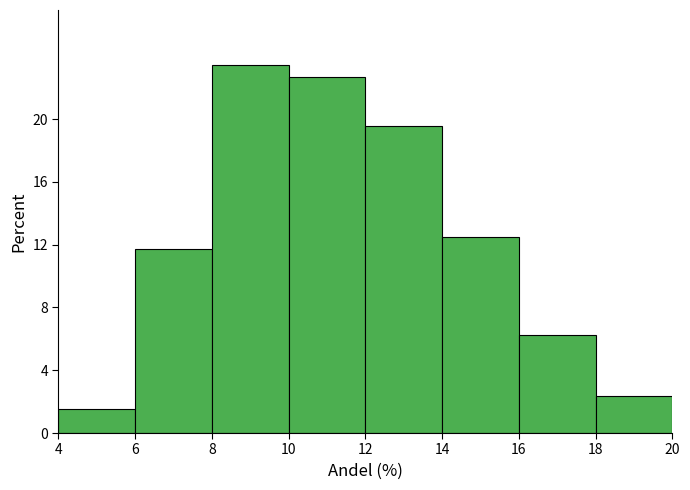

How tall is the bar that spans 4 to 6 on the x-axis? The values are not printed on the chart, so give them approximately, as read against the axis.

1.5